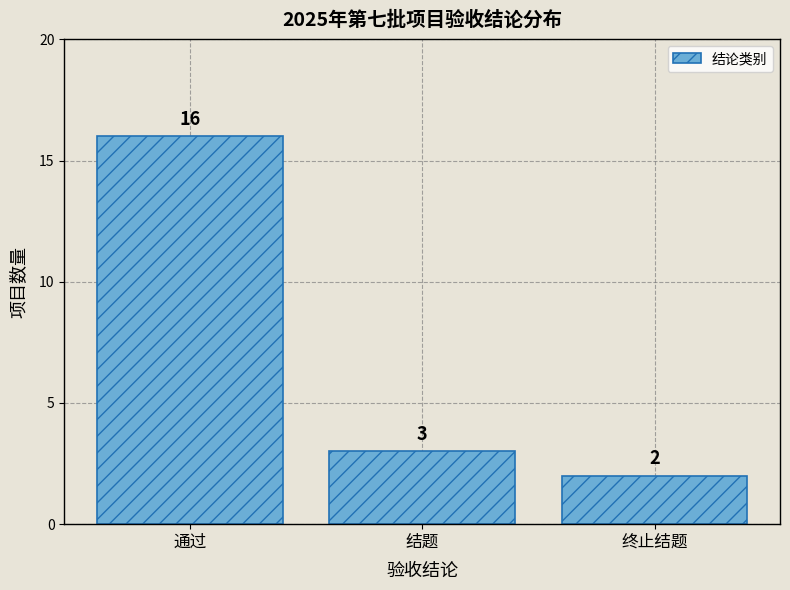

Reading left to right, what are all the values shown in this chart?

16	3	2